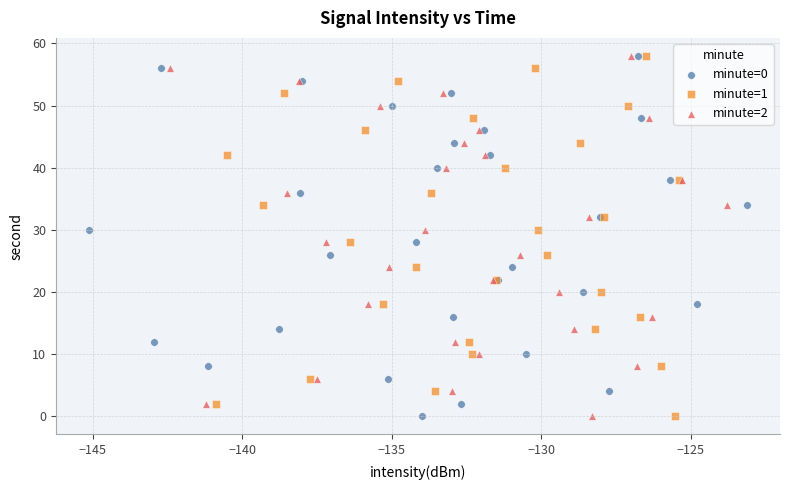

What are all the series names shown in the legend?

minute=0, minute=1, minute=2